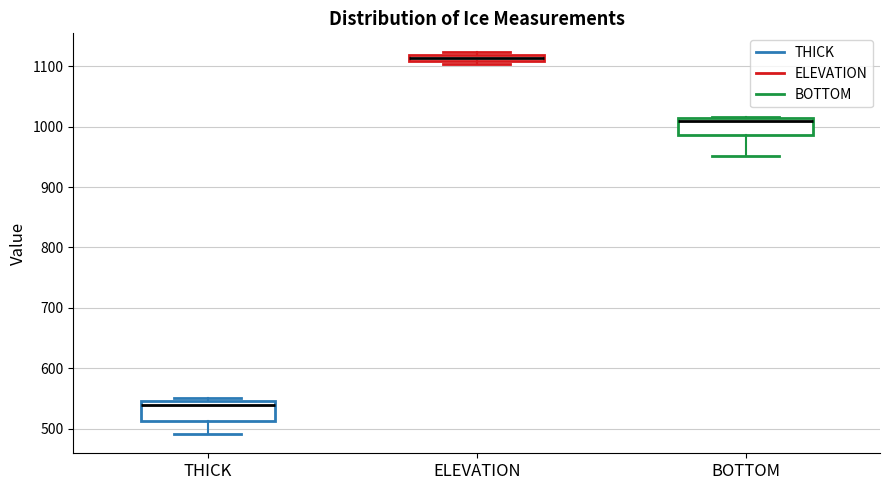

Where is the lower edge of the box for ELEVATION on the y-axis? The values are not printed on the chart, so give them approximately, as read against the axis.

1110